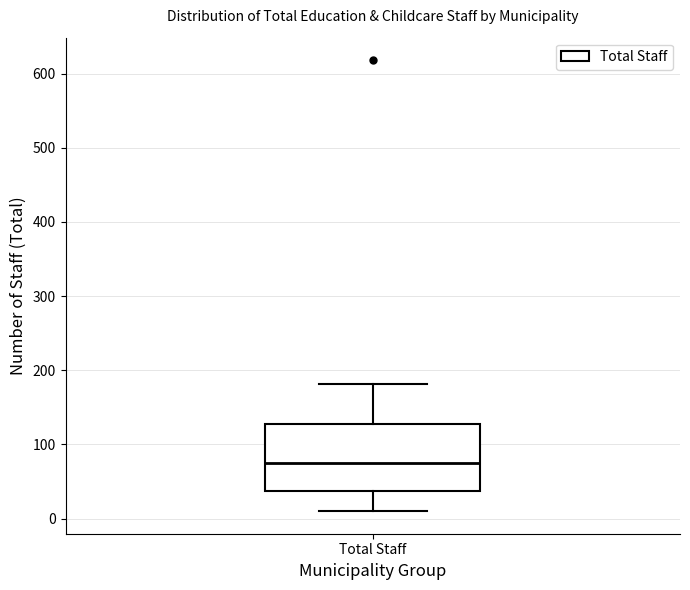

Transcribe this box plot: give where the median line is, the range the box spans, and where the two whiskers end, as read against the y-axis. The values are not printed on the chart, so give them approximately, as read against the axis.

median 80, box 40 to 130, whiskers 10 to 180